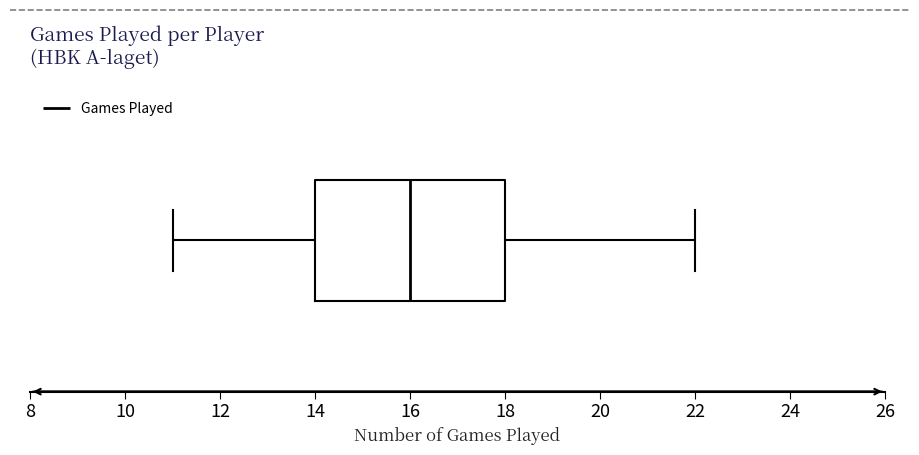

Transcribe this box plot: give where the median line is, the range the box spans, and where the two whiskers end, as read against the x-axis. The values are not printed on the chart, so give them approximately, as read against the axis.

median 16, box 14 to 18, whiskers 11 to 22